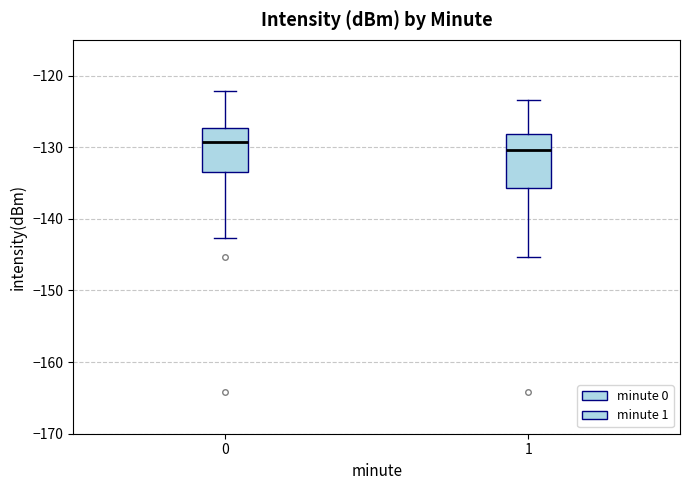

Where does the upper whisker of the box at x = 0 end on the y-axis? The values are not printed on the chart, so give them approximately, as read against the axis.

-122